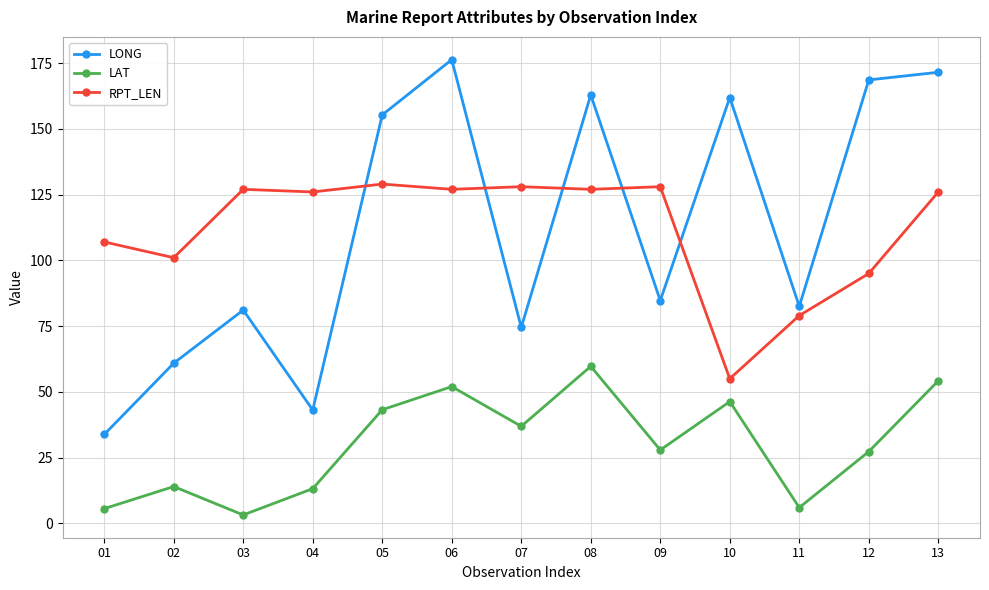

Is this an area chart (filled region under the line)?

No